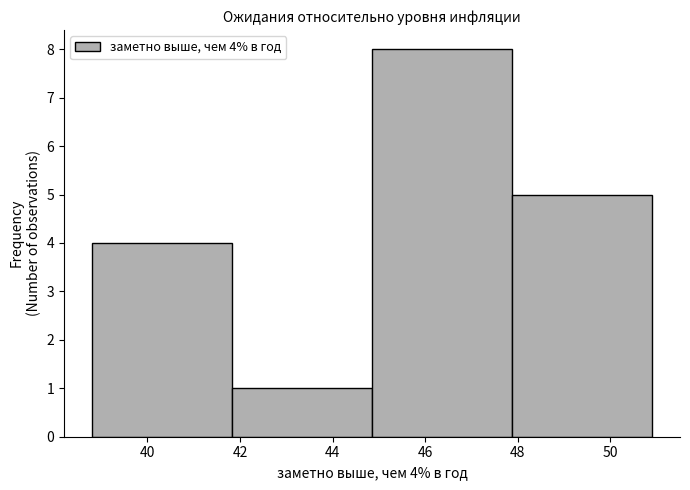

Which range on the x-axis has the tallest bar?

44.8 to 47.8